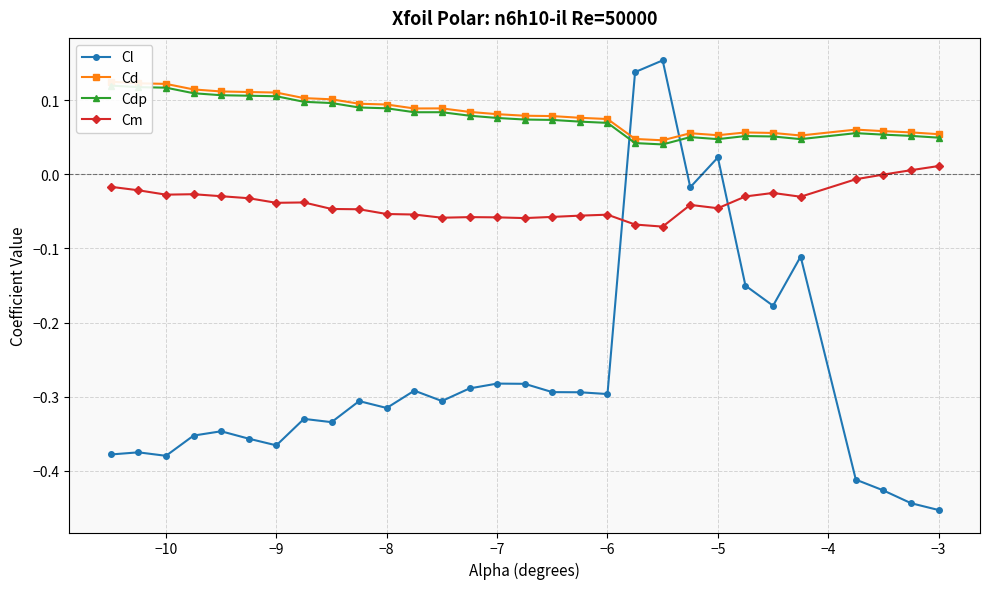

Which series ends up on top after the final intersection of Cd and Cl?

Cd